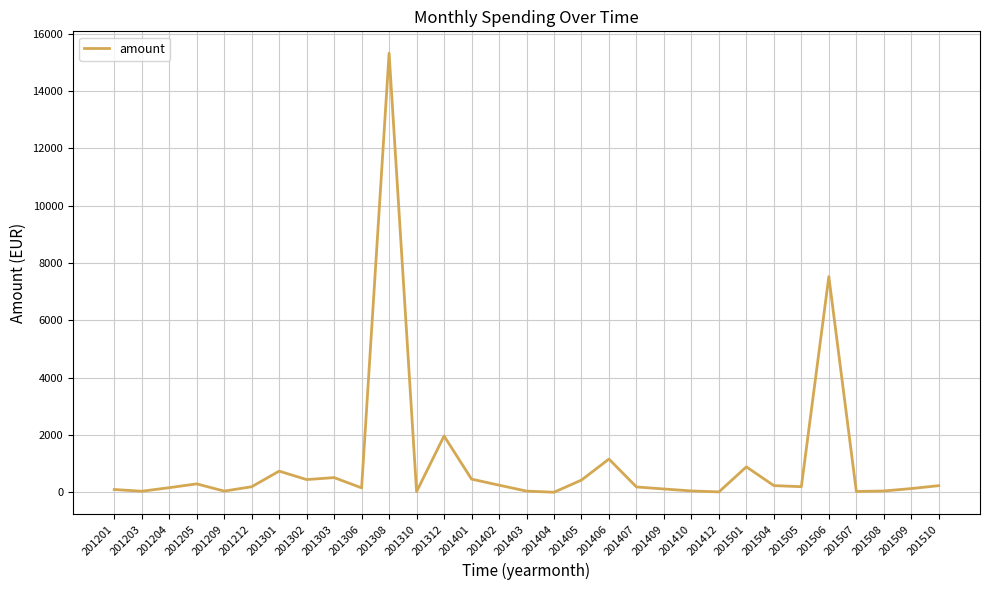

The chart shows a value of 43.3 at 201203. True or false?

True